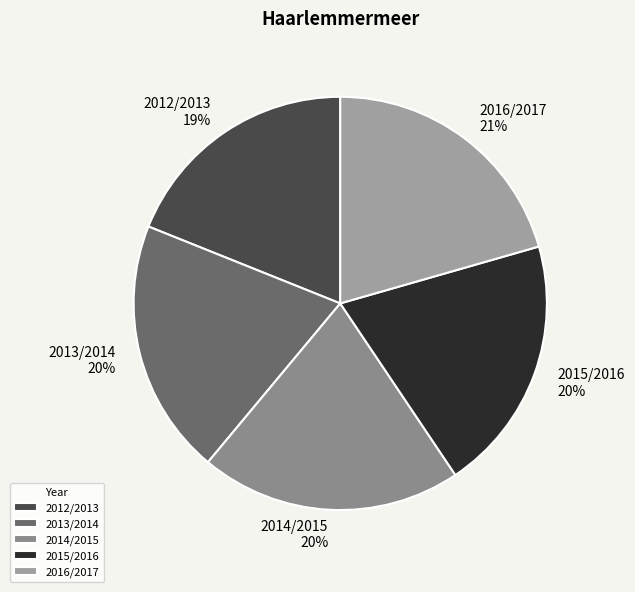

True or false: 2016/2017 accounts for 13% of the total.

False